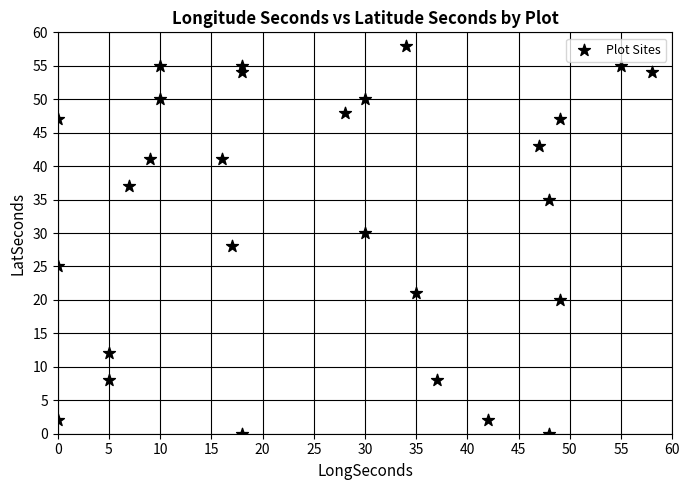

List the coordinates of all points as (Y, X) pairs, reading left to right.

(2, 0)  (25, 0)  (47, 0)  (8, 5)  (12, 5)  (37, 7)  (41, 9)  (55, 10)  (50, 10)  (41, 16)  (28, 17)  (54, 18)  (55, 18)  (0, 18)  (48, 28)  (30, 30)  (50, 30)  (58, 34)  (21, 35)  (8, 37)  (2, 42)  (43, 47)  (0, 48)  (35, 48)  (20, 49)  (47, 49)  (55, 55)  (54, 58)